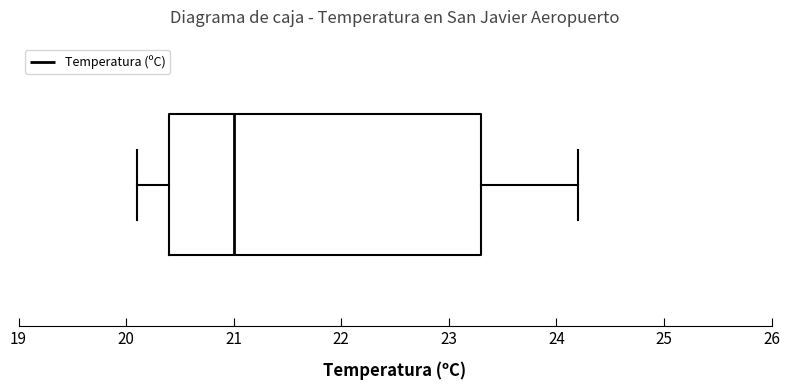

Where does the left whisker of the box end on the x-axis? The values are not printed on the chart, so give them approximately, as read against the axis.

20.1